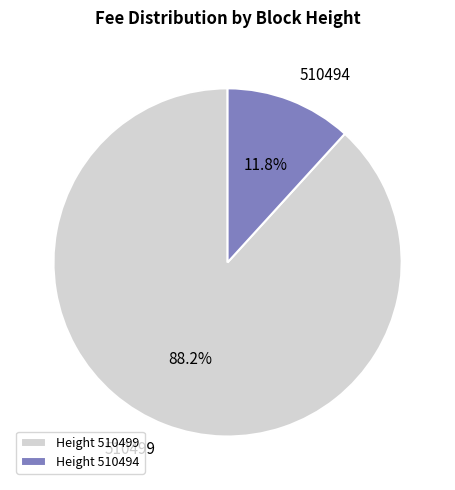

The 510499 slice represents 81% of the pie. True or false?

False